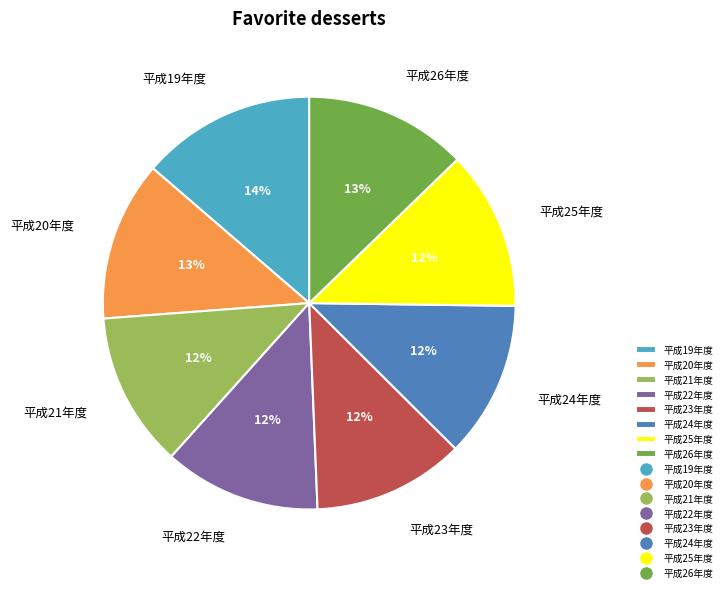

How many segments does this pie chart have?

8